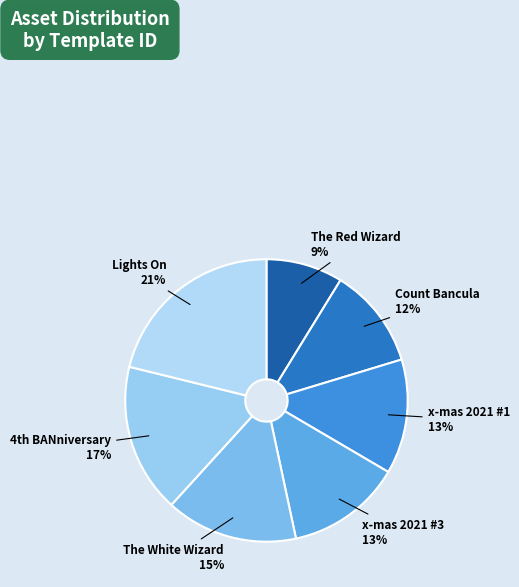

How many slices are in this pie chart?

7